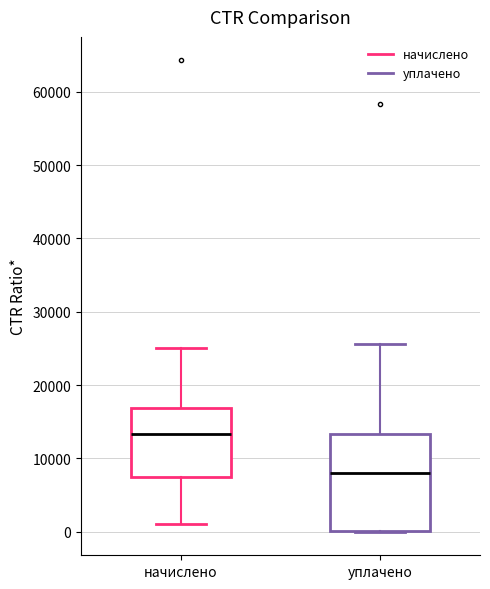

Which box is the tallest, from its lower edge to its upper edge?

уплачено